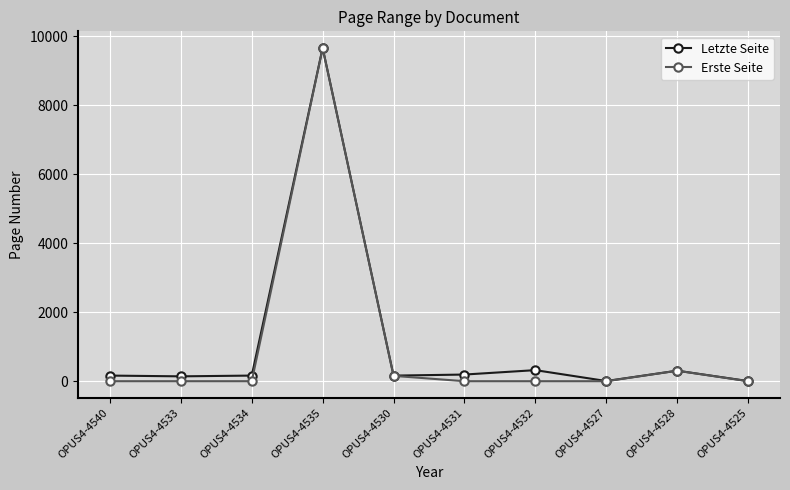

Between OPUS4-4535 and OPUS4-4527, which series saw the biggest shift?

Erste Seite